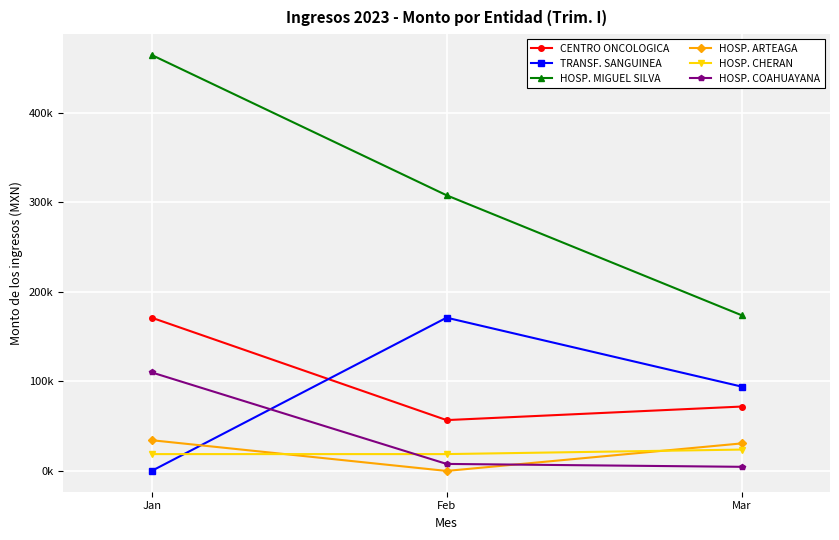

Which series changed the most between Jan and Feb?

TRANSF. SANGUINEA